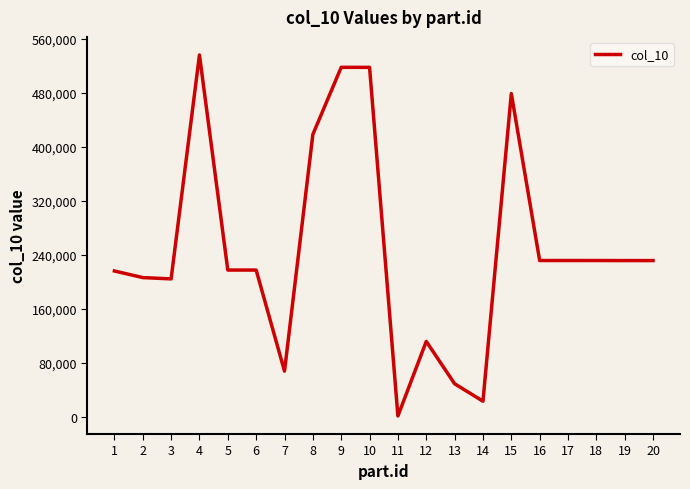

What is the ratio of the value at 8 to the value at 10?

0.8